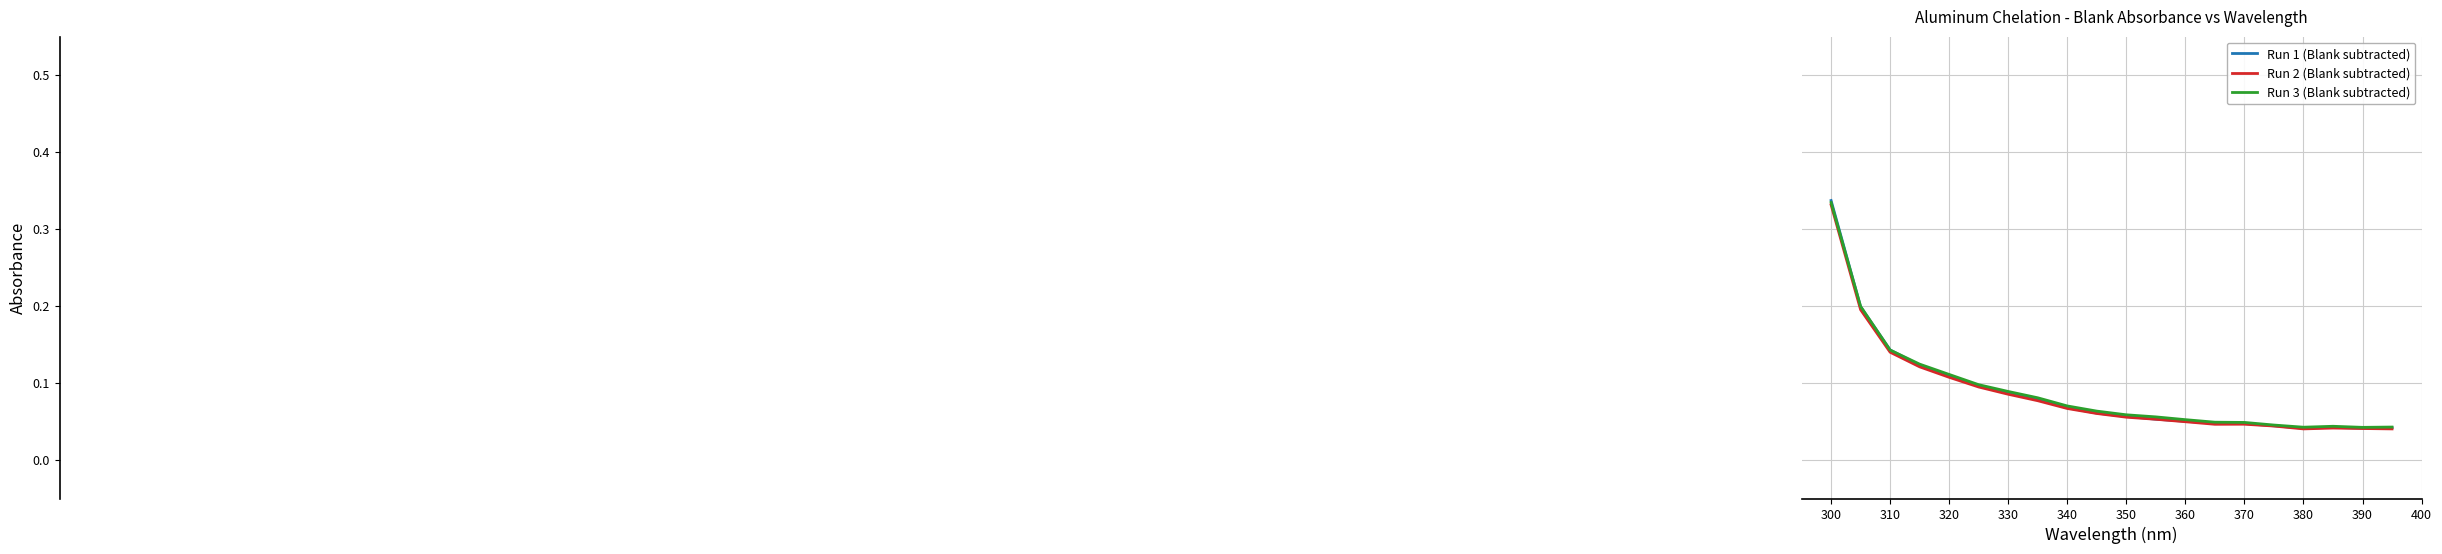

In Run 3 (Blank subtracted), how many points are higher than both neighbors (excluding endpoints)?

1